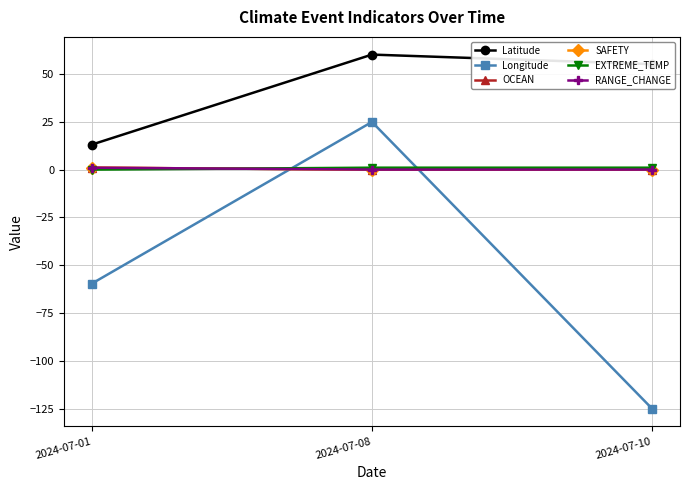

What is the average value of the RANGE_CHANGE series?

0.3